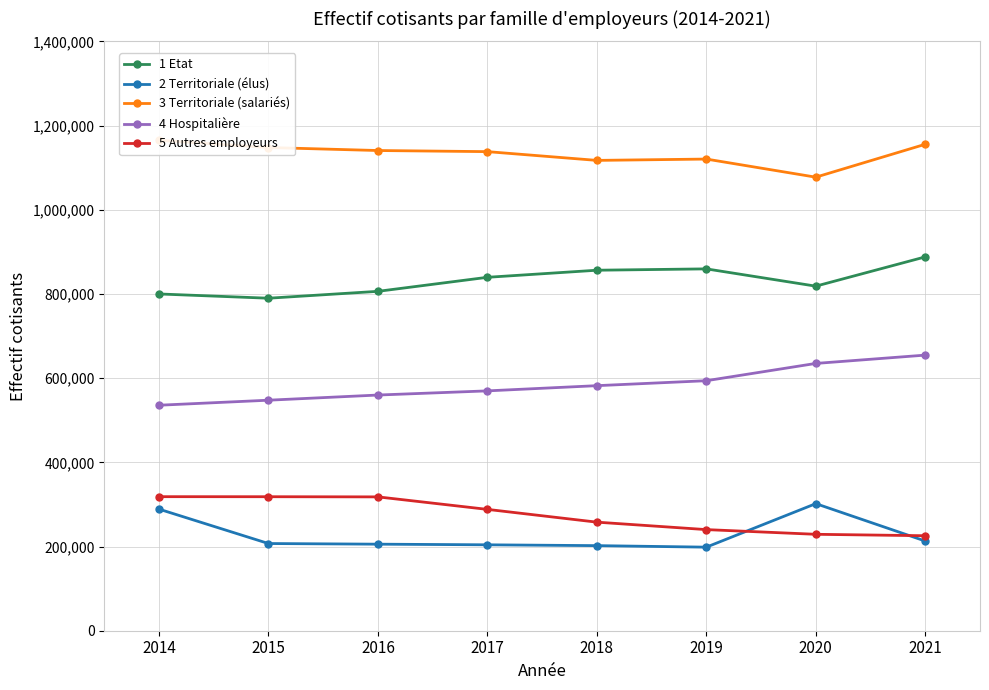

Read the 2 Territoriale (élus) value at 2015.

207115